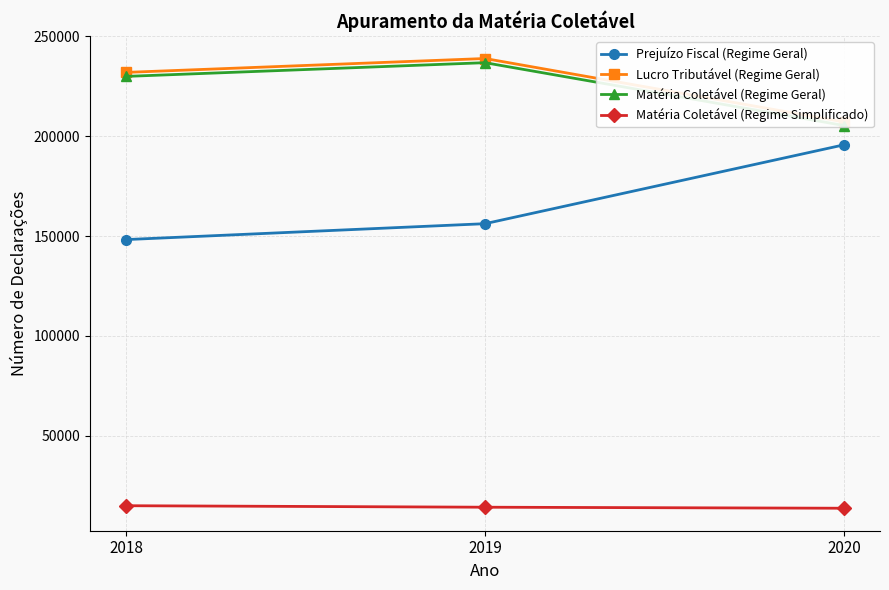

What are all the series names shown in the legend?

Prejuízo Fiscal (Regime Geral), Lucro Tributável (Regime Geral), Matéria Coletável (Regime Geral), Matéria Coletável (Regime Simplificado)